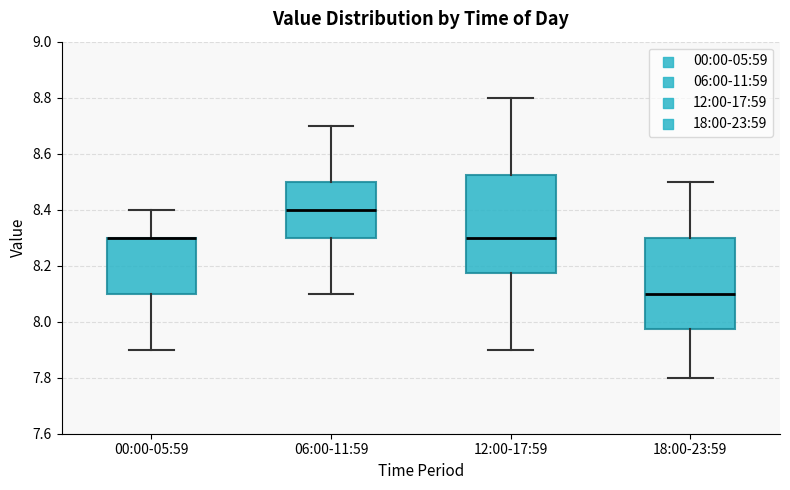

Reading left to right, transcribe this box plot: for each box, give where its median line is, the range the box spans, and where its two whiskers end, as read against the y-axis. The values are not printed on the chart, so give them approximately, as read against the axis.

00:00-05:59: median 8.30 (drawn on the box's upper edge), box 8.10 to 8.30, whiskers 7.90 to 8.40
06:00-11:59: median 8.40, box 8.30 to 8.50, whiskers 8.10 to 8.70
12:00-17:59: median 8.30, box 8.18 to 8.52, whiskers 7.90 to 8.80
18:00-23:59: median 8.10, box 7.98 to 8.30, whiskers 7.80 to 8.50